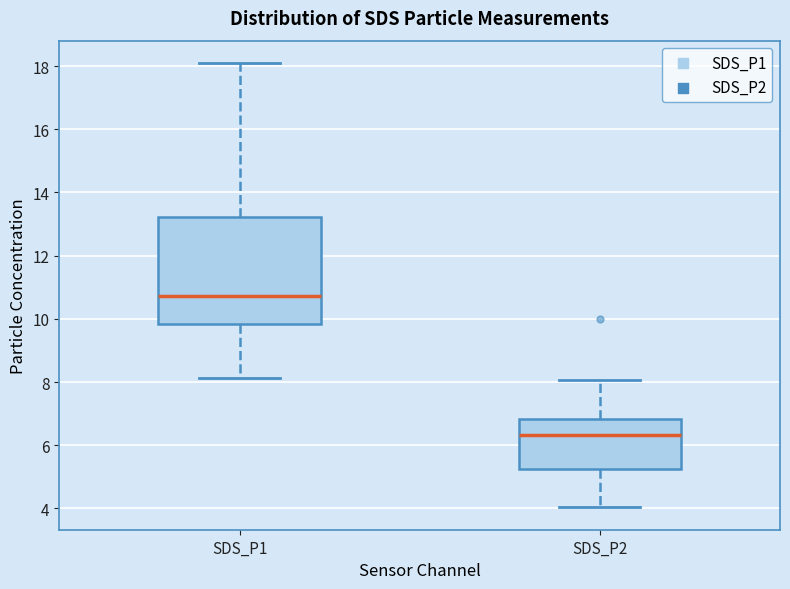

Where is the lower edge of the box for SDS_P1 on the y-axis? The values are not printed on the chart, so give them approximately, as read against the axis.

9.8